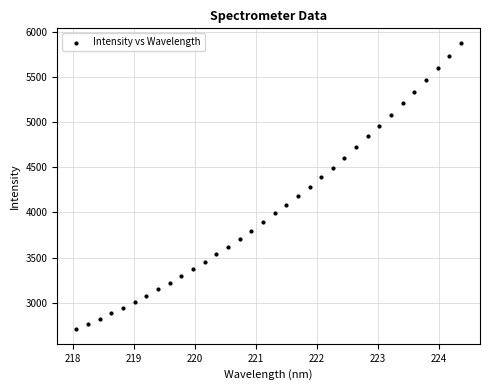

What is the range of X values (max minus min)?

6.3